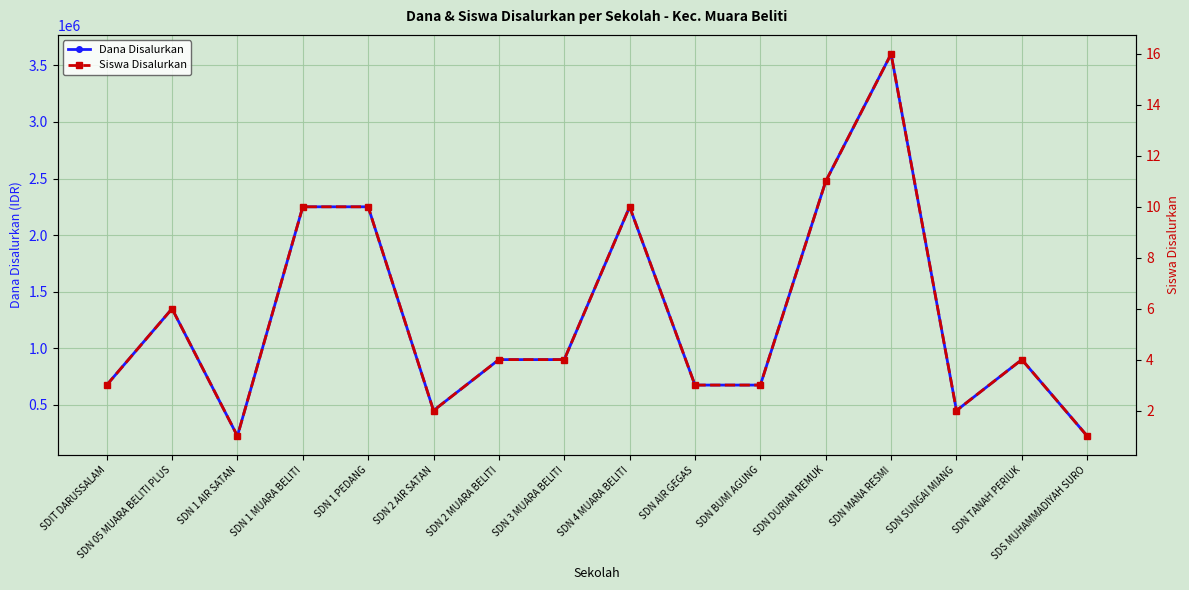

True or false: Dana Disalurkan and Siswa Disalurkan intersect in this chart.

False